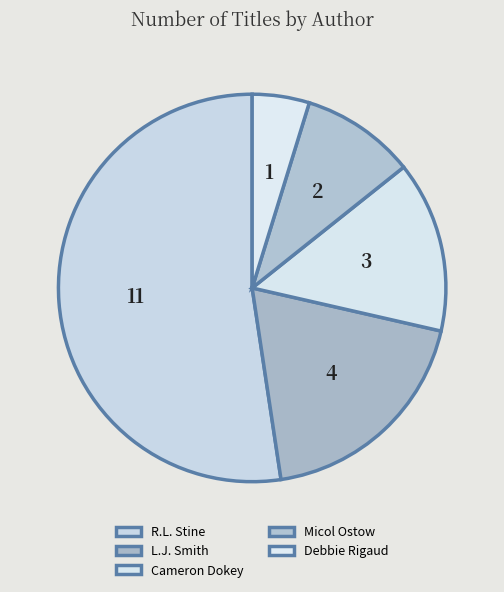

What is the largest slice in the pie chart?

R.L. Stine